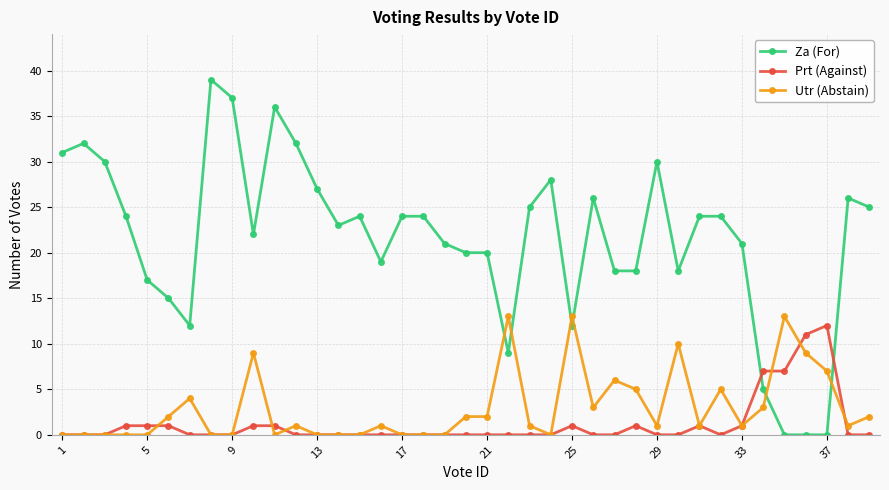

What is the difference between the second highest and second lowest values in the Utr (Abstain) series?

13